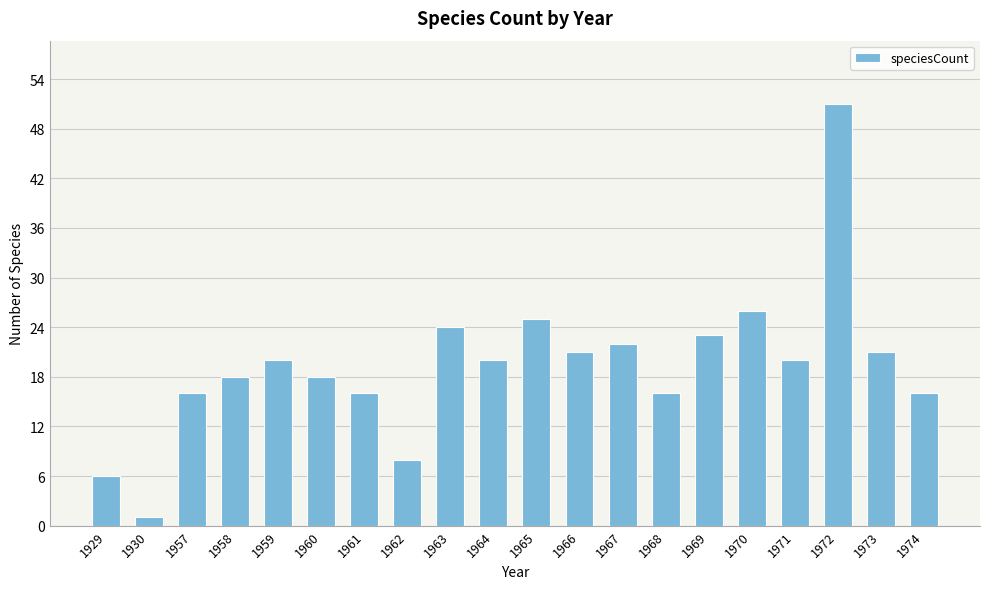

True or false: the data shows 11 at 1959.

False